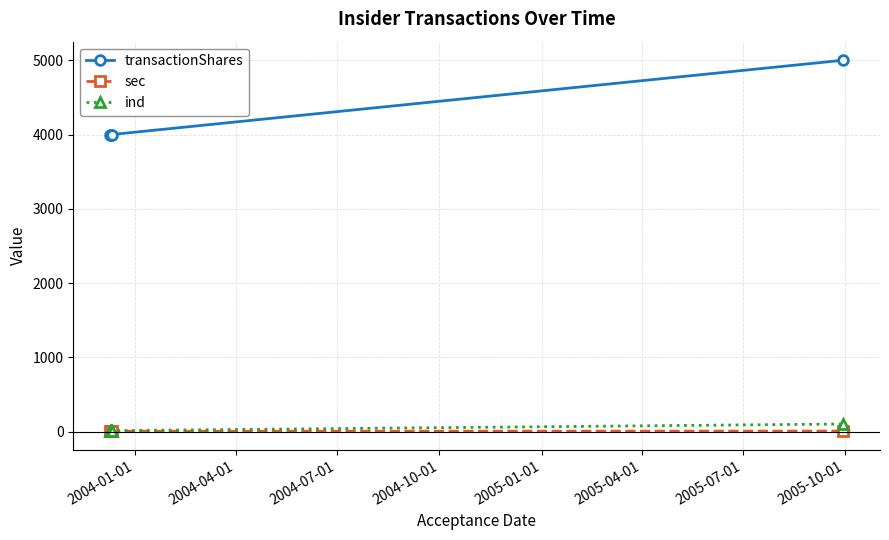

What are all the series names shown in the legend?

transactionShares, sec, ind